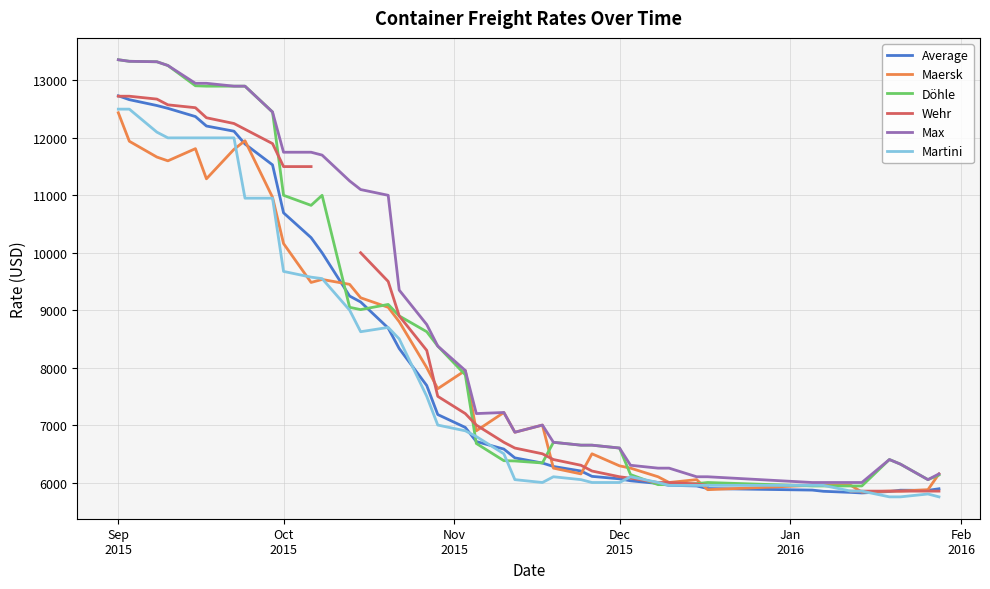

What is the minimum value for Average?

5818